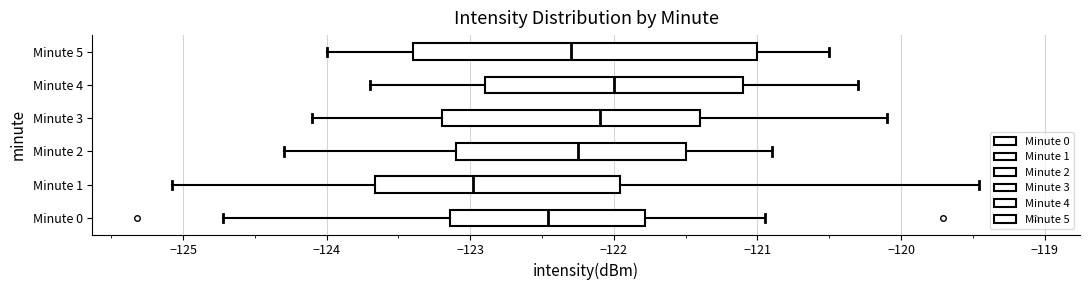

Reading bottom to top, transcribe this box plot: for each box, give where its median line is, the range the box spans, and where its two whiskers end, as read against the x-axis. The values are not printed on the chart, so give them approximately, as read against the axis.

Minute 0: median -122.5, box -123.1 to -121.8, whiskers -124.7 to -121.0
Minute 1: median -123.0, box -123.7 to -122.0, whiskers -125.1 to -119.5
Minute 2: median -122.2, box -123.1 to -121.5, whiskers -124.3 to -120.9
Minute 3: median -122.1, box -123.2 to -121.4, whiskers -124.1 to -120.1
Minute 4: median -122.0, box -122.9 to -121.1, whiskers -123.7 to -120.3
Minute 5: median -122.3, box -123.4 to -121.0, whiskers -124.0 to -120.5